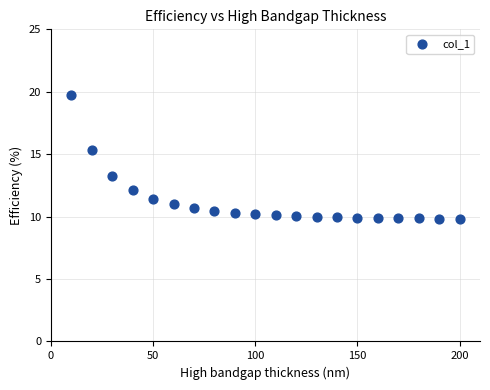

What Y value in the scatter plot is closest to 14?

13.3